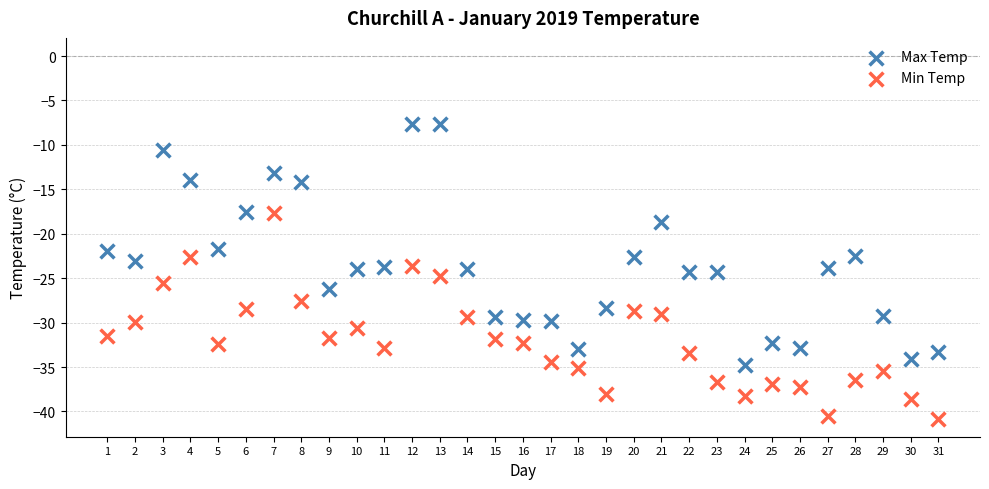

What is the X range (max minus min) for the scatter plot?

30.0